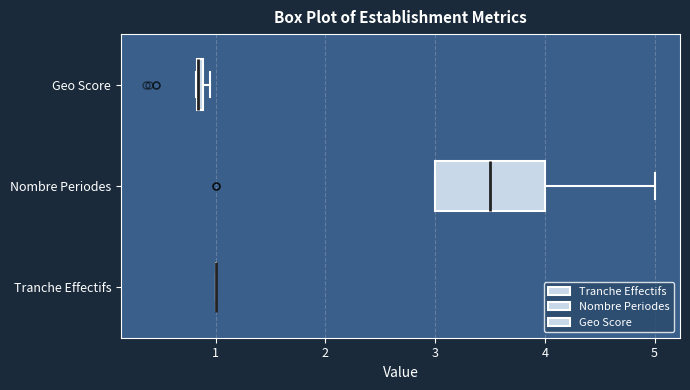

Comparing the boxes themselves (not the whiskers), which one is the widest?

Nombre Periodes